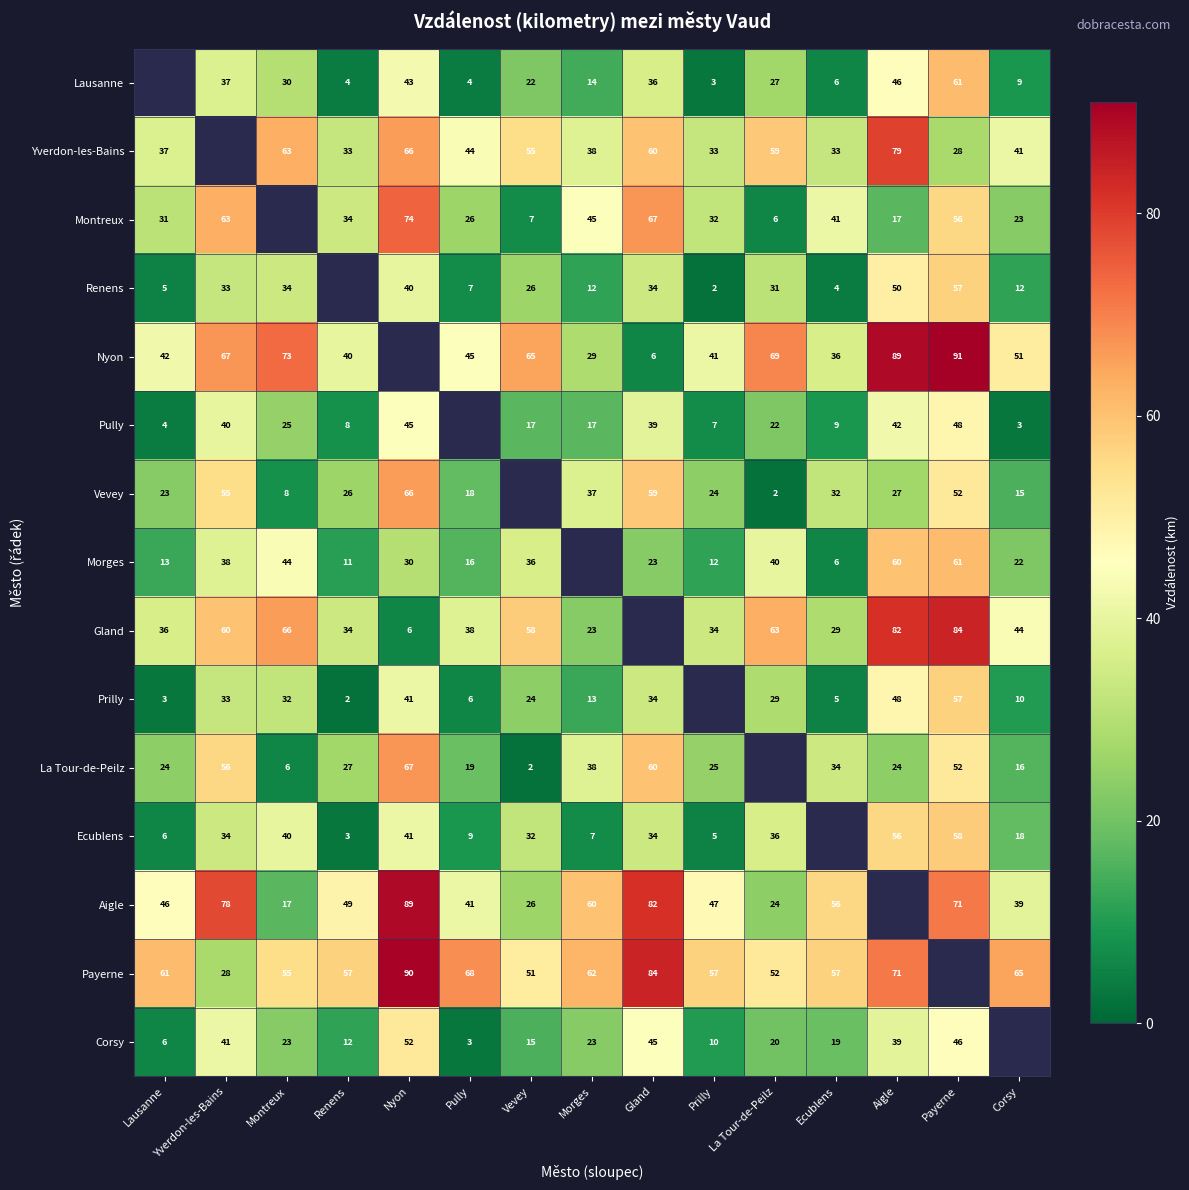

What is the smallest value displayed?

2.0